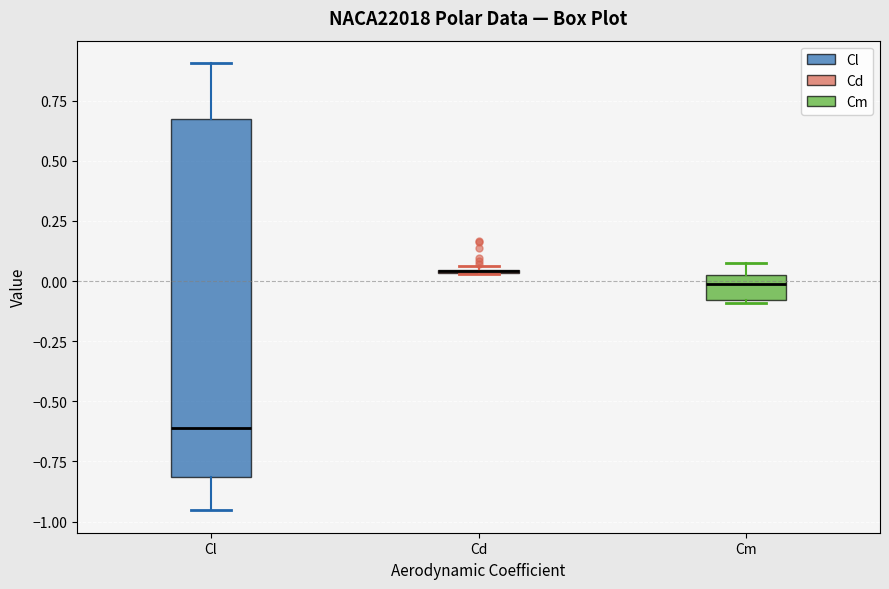

Reading left to right, transcribe this box plot: for each box, give where its median line is, the range the box spans, and where its two whiskers end, as read against the y-axis. The values are not printed on the chart, so give them approximately, as read against the axis.

Cl: median -0.60, box -0.80 to 0.65, whiskers -0.95 to 0.90
Cd: box collapsed to a line at 0.05, whiskers 0.05 to 0.05
Cm: median 0.00, box -0.10 to 0.05, whiskers -0.10 to 0.05 (just above the box's upper edge)